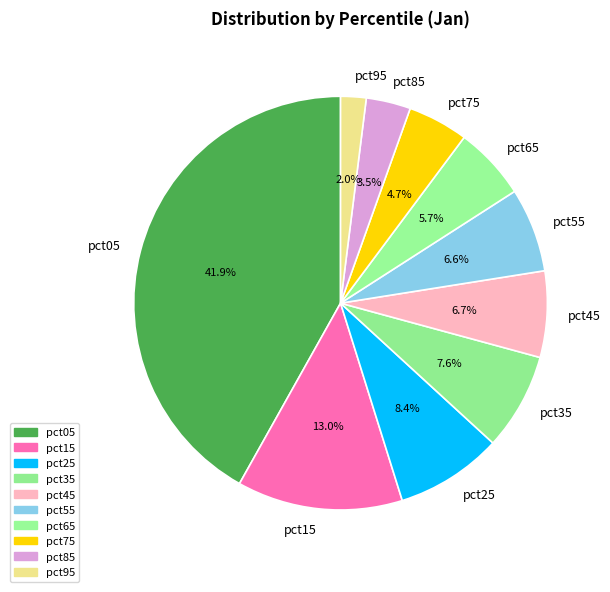

Count the number of slices in the pie.

10